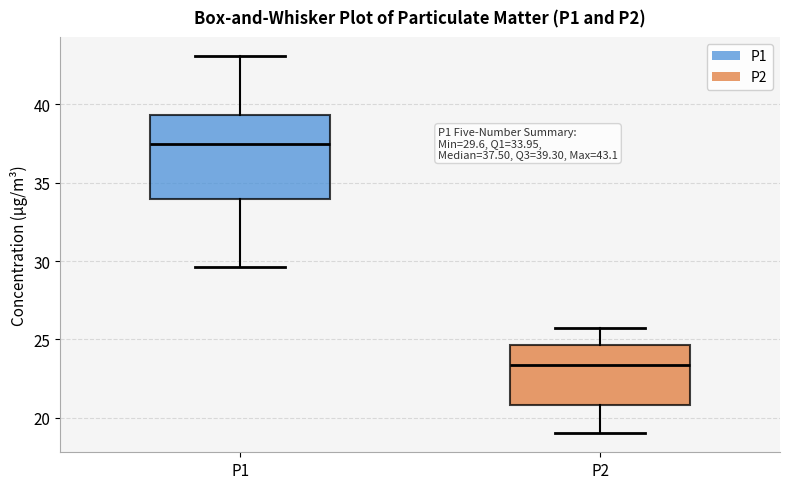

Which box's median line is the lowest?

P2